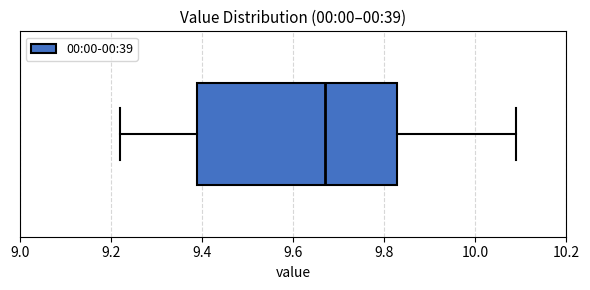

Transcribe this box plot: give where the median line is, the range the box spans, and where the two whiskers end, as read against the x-axis. The values are not printed on the chart, so give them approximately, as read against the axis.

median 9.68, box 9.40 to 9.82, whiskers 9.22 to 10.10